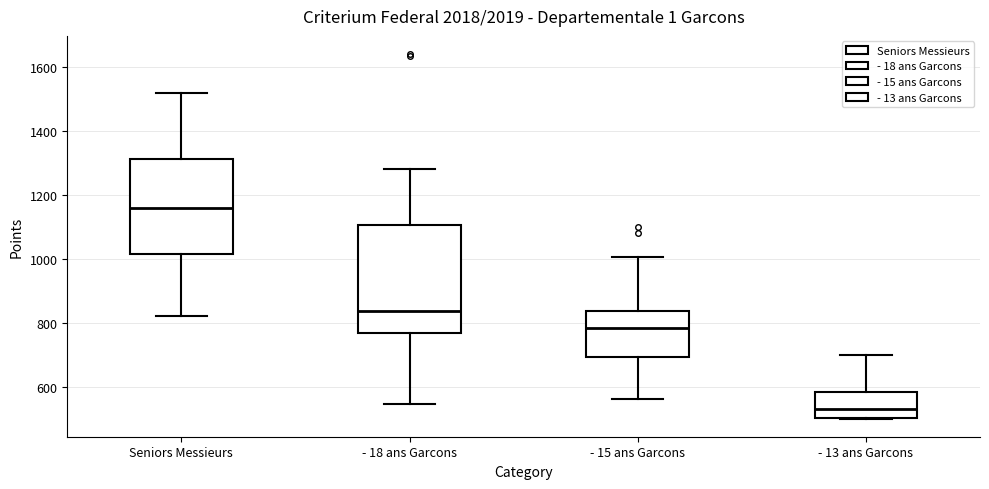

Where does the upper whisker of the box for - 18 ans Garcons end on the y-axis? The values are not printed on the chart, so give them approximately, as read against the axis.

1280